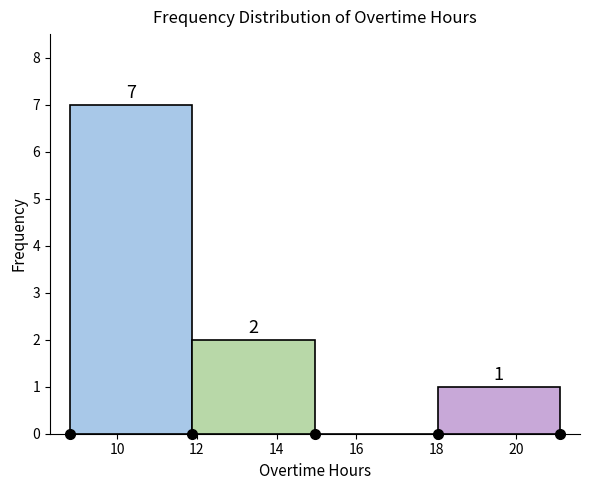

Over which range of the x-axis is the bar tallest?

8.8 to 11.8